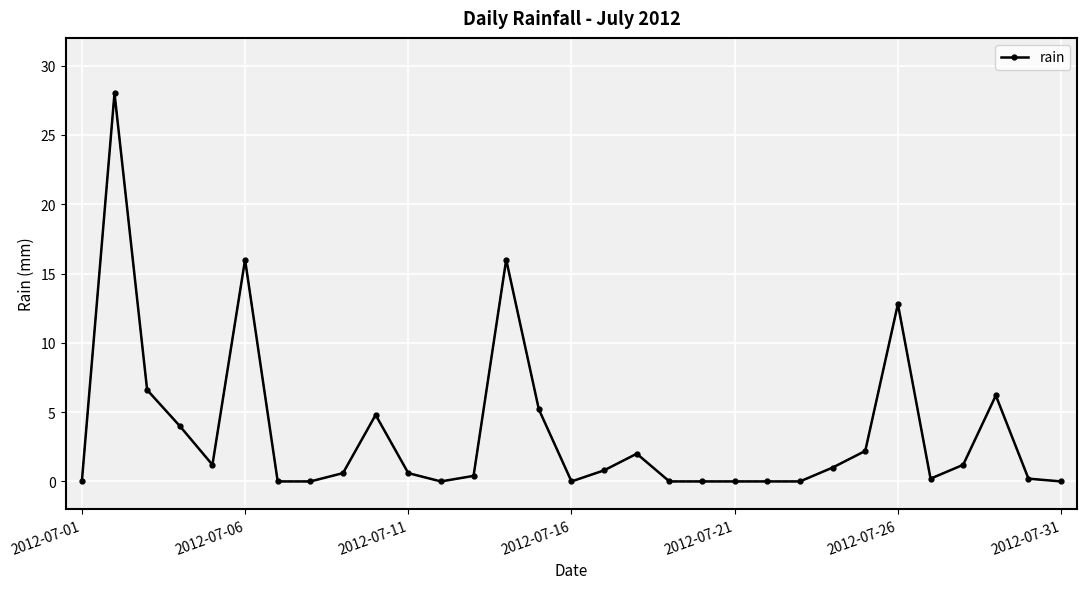

True or false: there are more than 2 points higher than both neighbors.

True